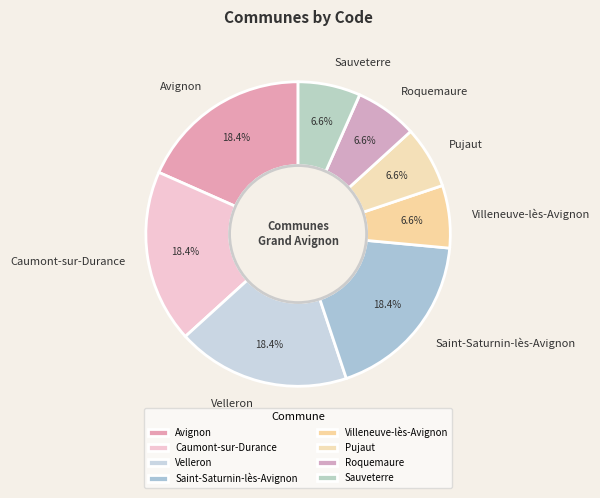

To the nearest percent, what is the difference between the largest and smallest slice percentages?

12%